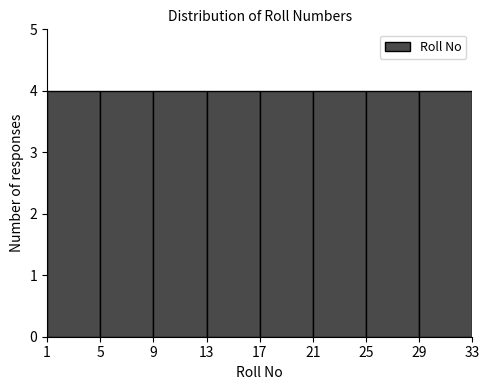

Reading left to right, transcribe this chart: for each bar, give the range it covers on the x-axis and its height. The values are not printed on the chart, so give them approximately, as read against the axis.

1 to 5: 4
5 to 9: 4
9 to 13: 4
13 to 17: 4
17 to 21: 4
21 to 25: 4
25 to 29: 4
29 to 33: 4